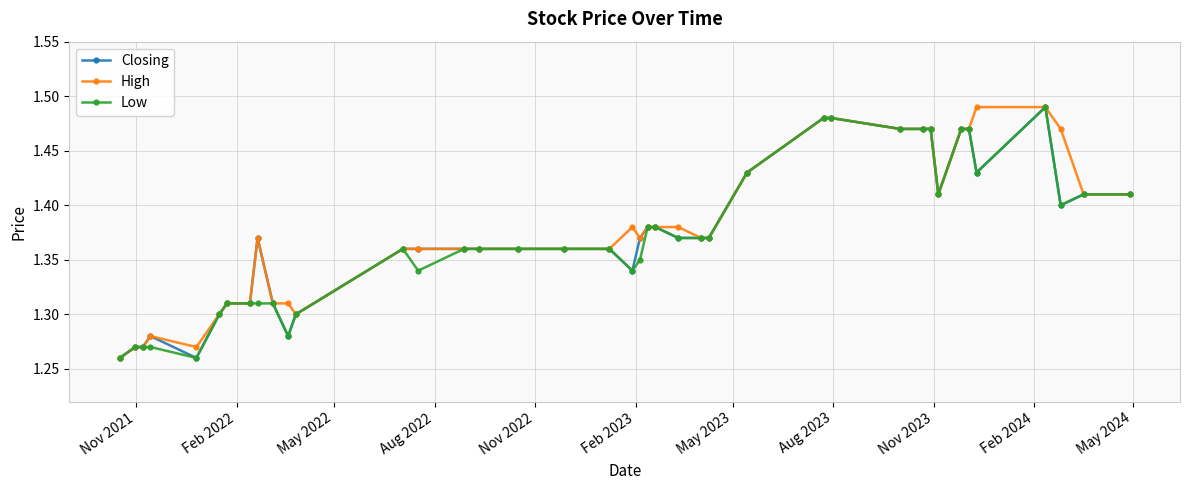

True or false: High has more than 2 points higher than both neighbors.

True